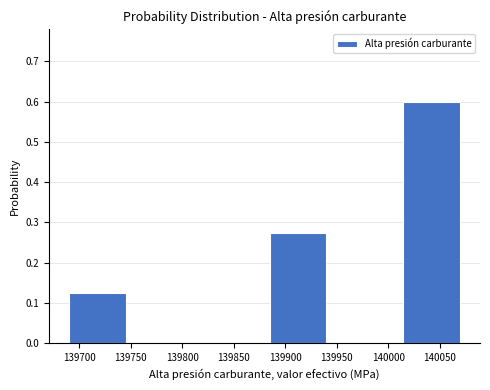

Reading left to right, transcribe this chart: for each bar, give the range it covers on the x-axis and its height. The values are not printed on the chart, so give them approximately, as read against the axis.

139685 to 139750: 0.13
139750 to 139815: 0
139815 to 139880: 0
139880 to 139945: 0.28
139945 to 140010: 0
140010 to 140075: 0.60